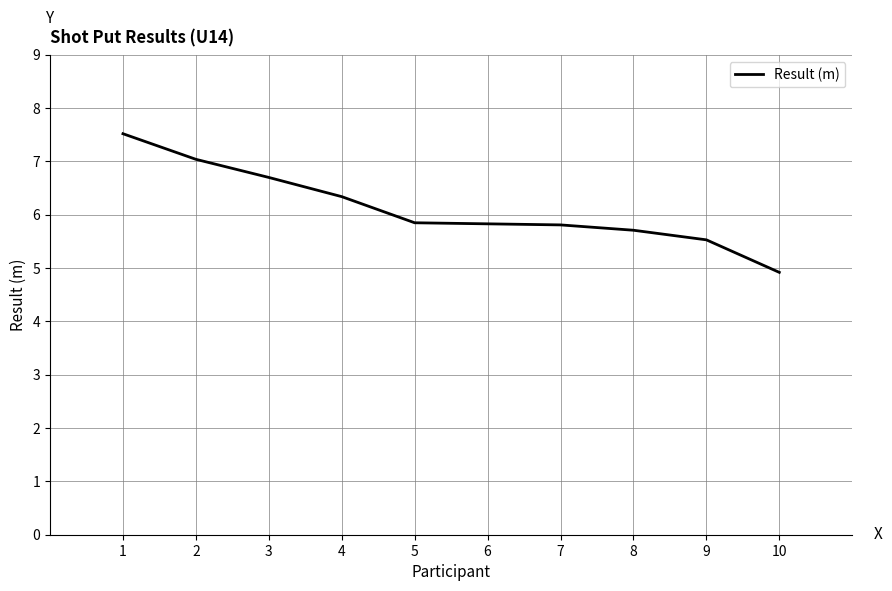

What is the difference between the values at 6 and 10?

0.9